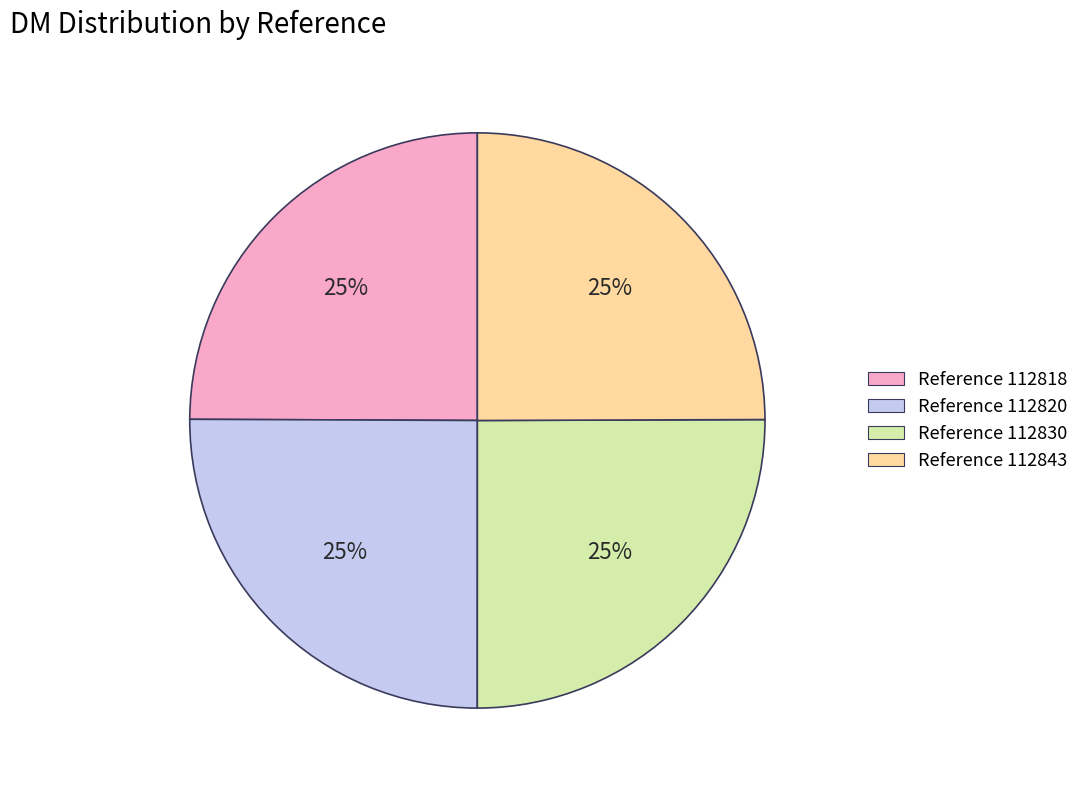

What is the ratio of the value at Reference 112820 to the value at Reference 112830?

1.0